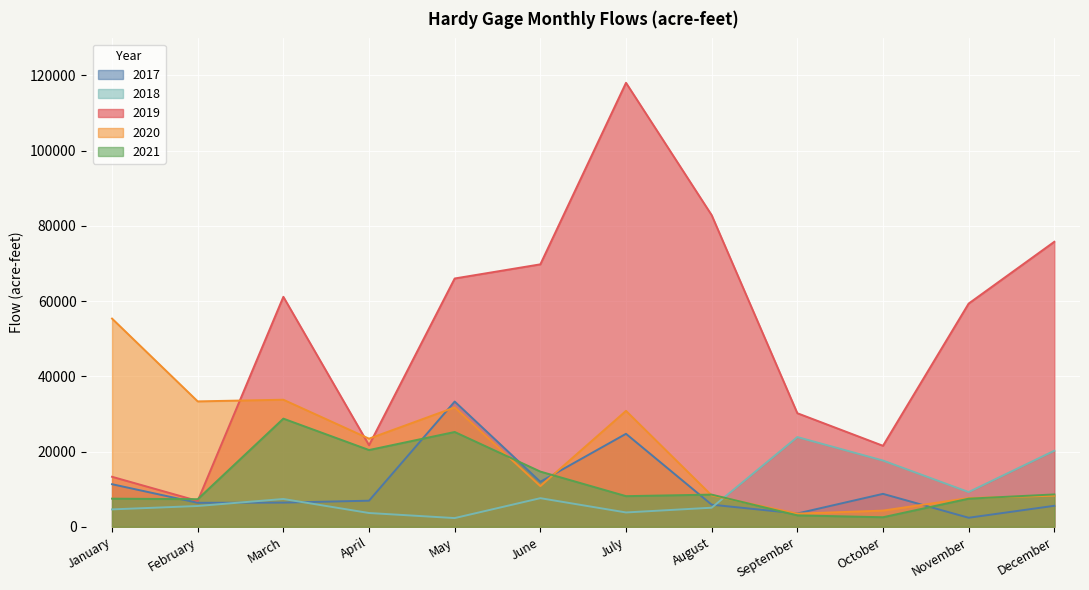

Where is 2021 nearest to the value 15640?

June